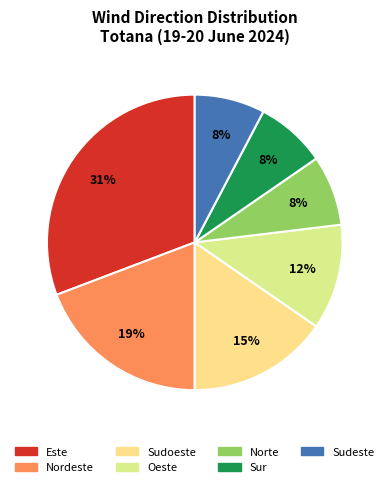

Is Norte the majority of the pie?

No